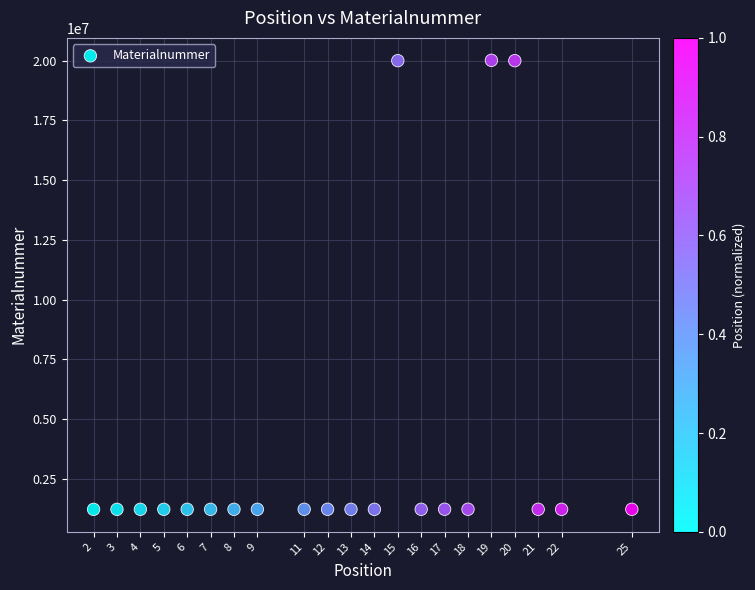

What is the range of Y values (max minus min)?

18795645